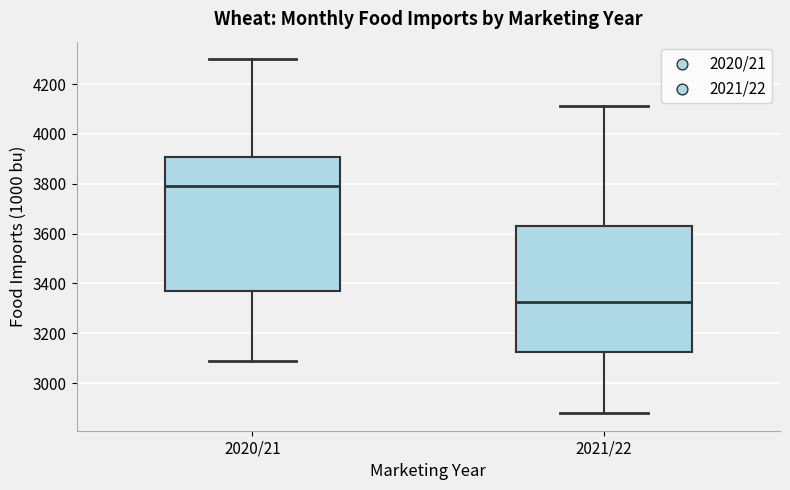

Which box is the tallest, from its lower edge to its upper edge?

2020/21